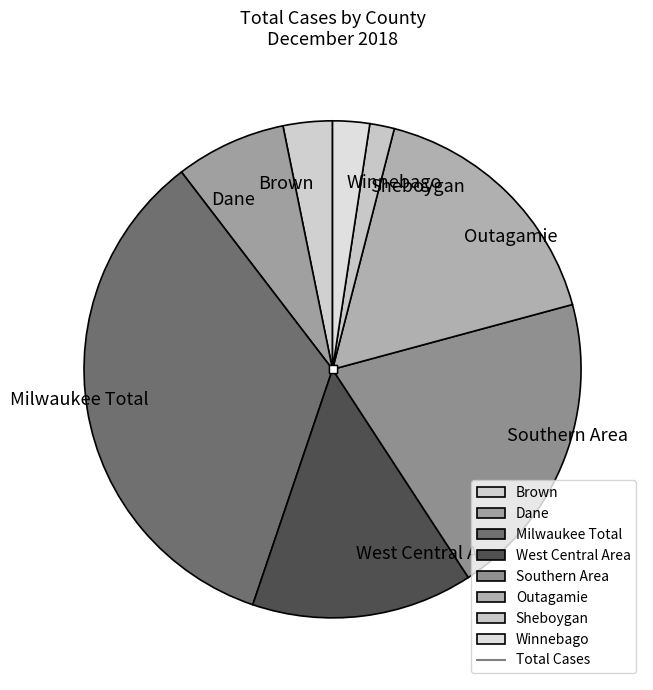

Which has a higher value, Outagamie or Milwaukee Total?

Milwaukee Total